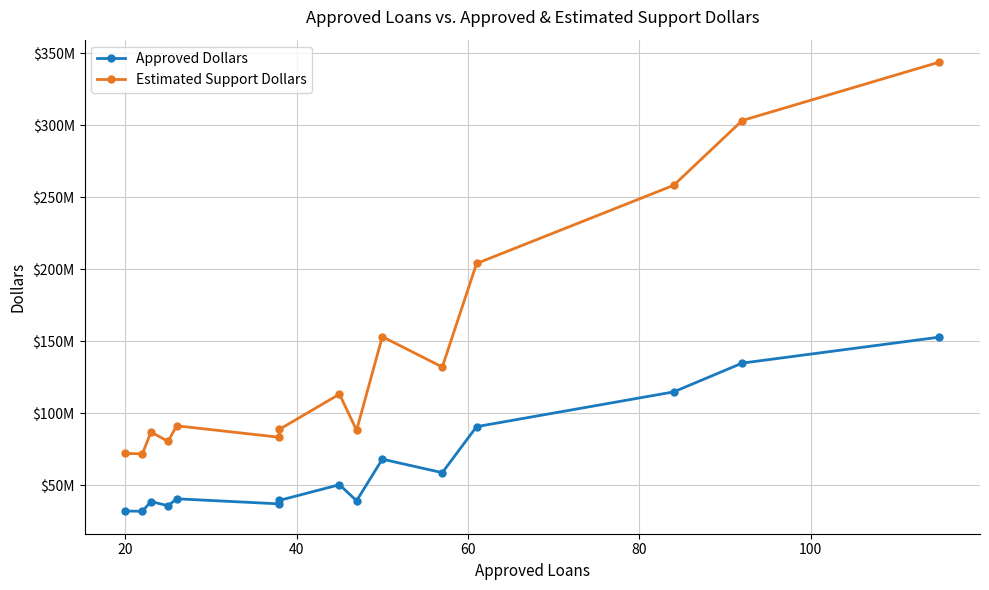

The Estimated Support Dollars series shows 72123750 at 20. True or false?

True